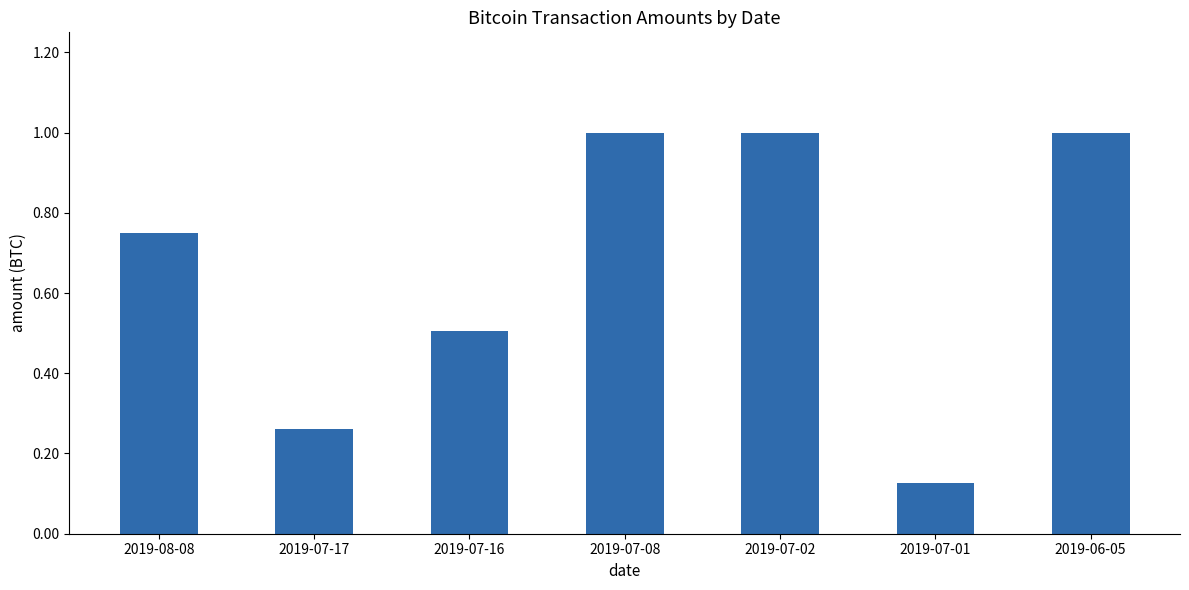

What is the change in value from 2019-08-08 to 2019-07-17?

-0.5